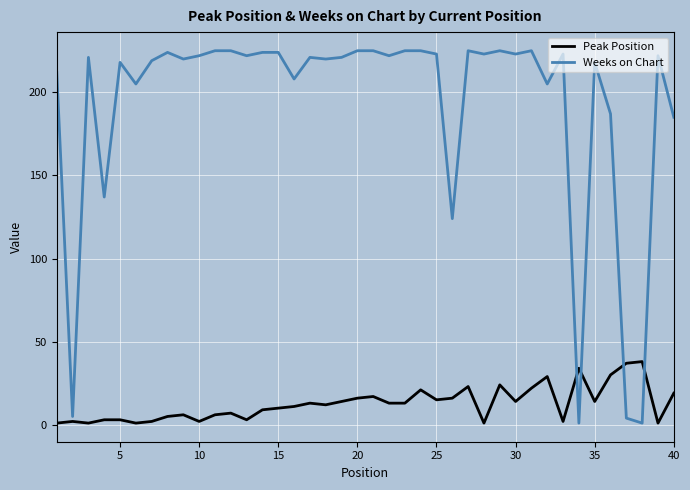

True or false: Peak Position has more than 1 points higher than both neighbors.

True